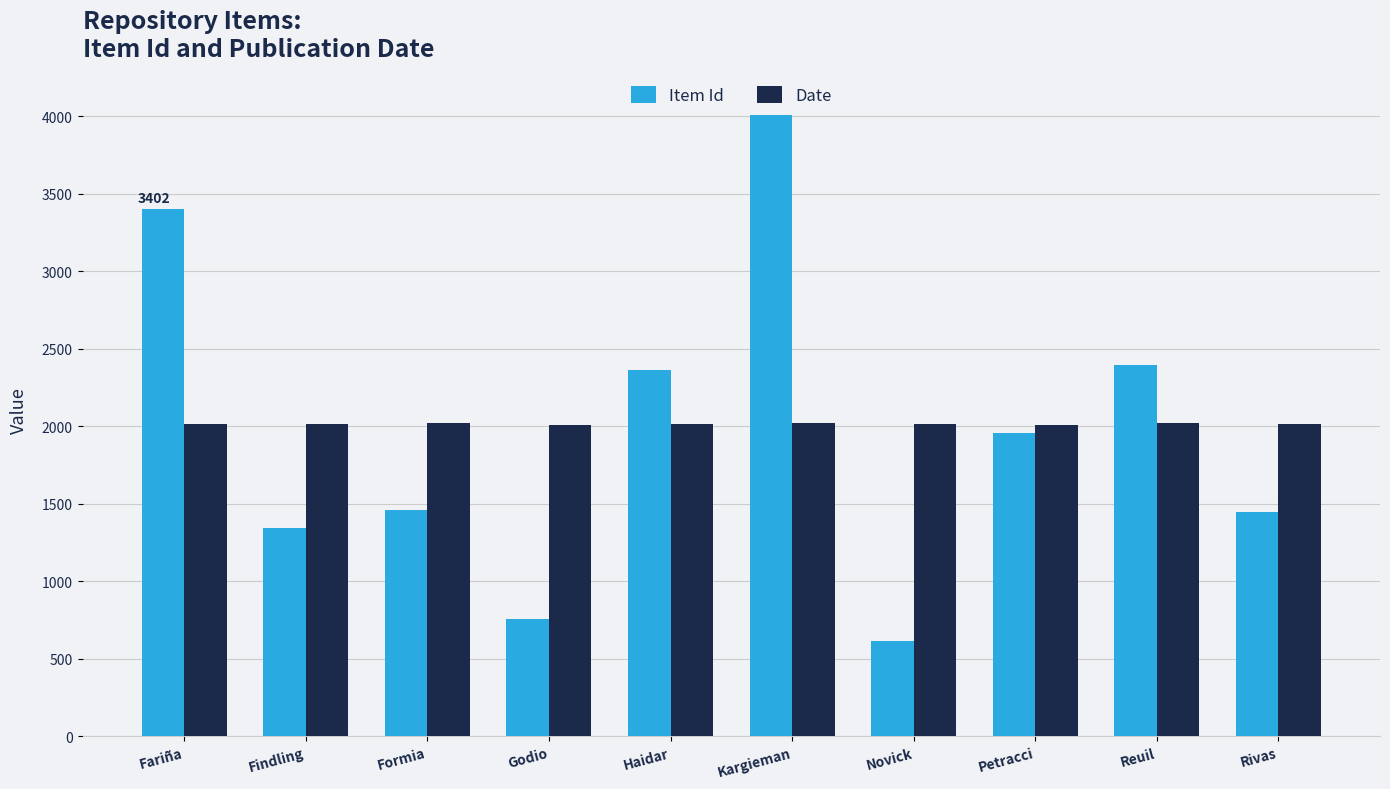

Between Formia and Petracci, which series saw the biggest shift?

Item Id